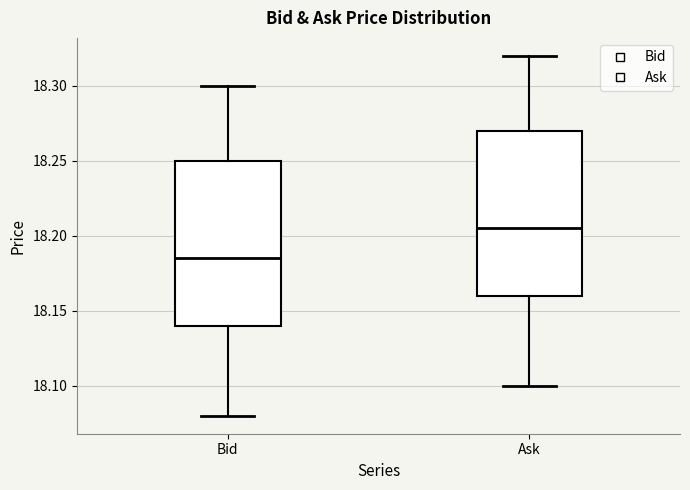

Reading left to right, transcribe this box plot: for each box, give where its median line is, the range the box spans, and where its two whiskers end, as read against the y-axis. The values are not printed on the chart, so give them approximately, as read against the axis.

Bid: median 18.185, box 18.140 to 18.250, whiskers 18.080 to 18.300
Ask: median 18.205, box 18.160 to 18.270, whiskers 18.100 to 18.320